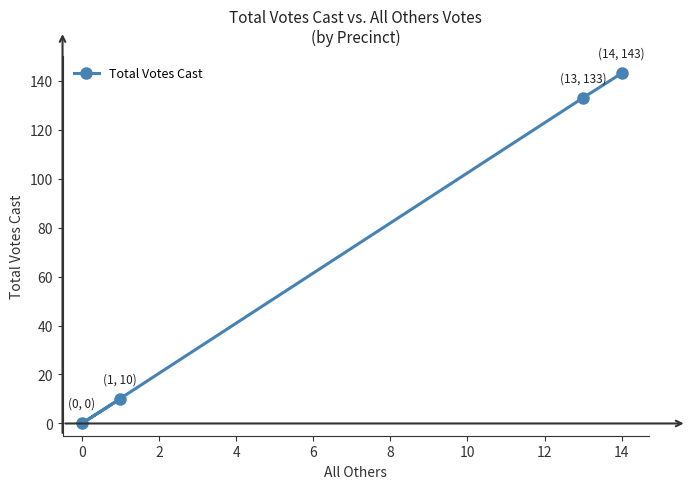

Reading left to right, what are all the values shown in this chart?

0	10	133	143